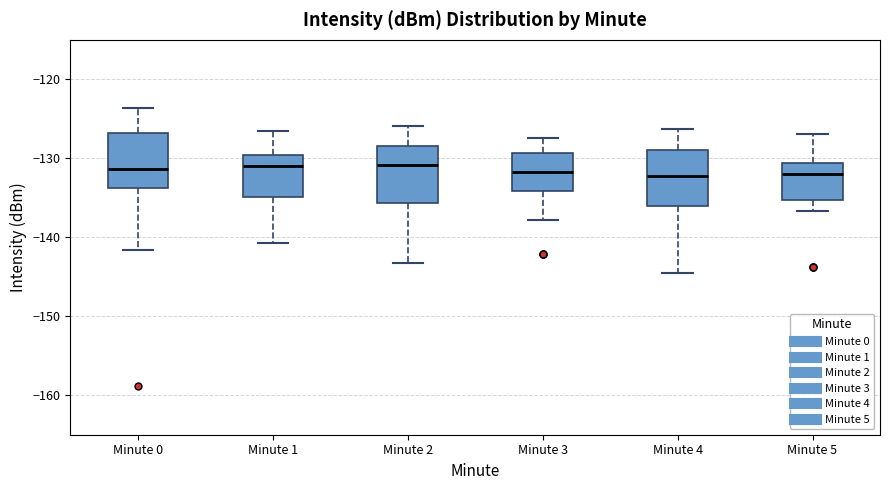

Reading left to right, transcribe this box plot: for each box, give where its median line is, the range the box spans, and where its two whiskers end, as read against the y-axis. The values are not printed on the chart, so give them approximately, as read against the axis.

Minute 0: median -131, box -134 to -127, whiskers -142 to -124
Minute 1: median -131, box -135 to -130, whiskers -141 to -126
Minute 2: median -131, box -136 to -128, whiskers -143 to -126
Minute 3: median -132, box -134 to -129, whiskers -138 to -127
Minute 4: median -132, box -136 to -129, whiskers -144 to -126
Minute 5: median -132, box -135 to -131, whiskers -137 to -127